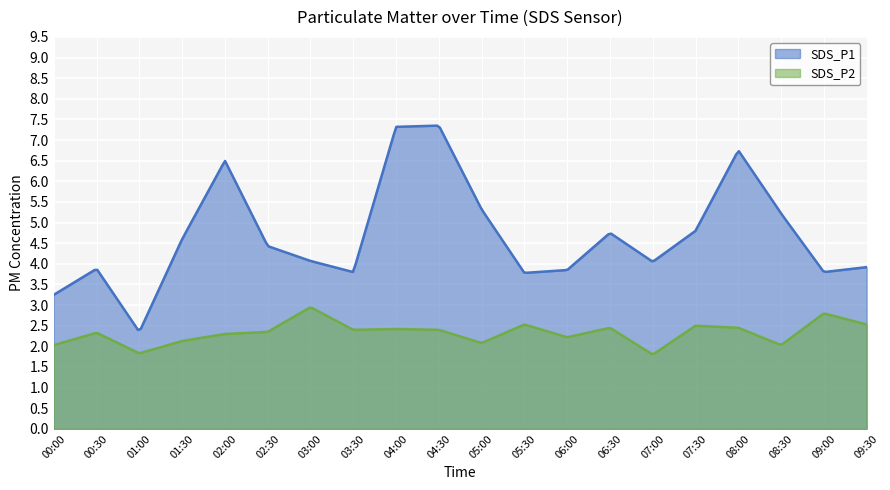

How many values in the SDS_P2 series are below 2?

2